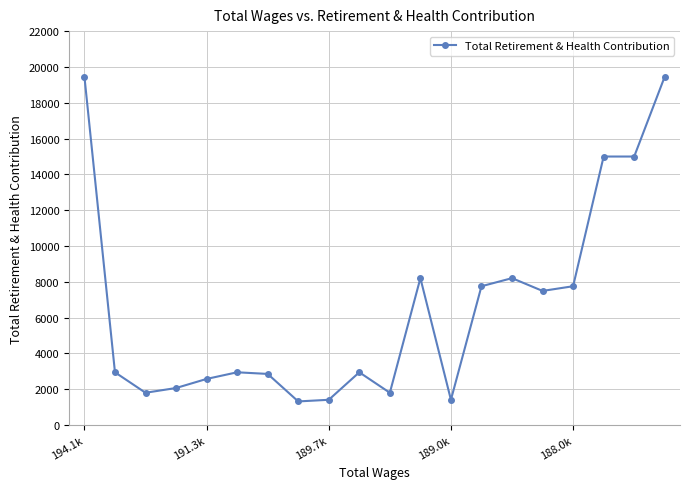

Reading left to right, list all the values displayed in this chart.

19458	2947	1804	2069	2576	2947	2856	1320	1411	2947	1804	8204	1411	7753	8204	7491	7753	14996	14996	19458